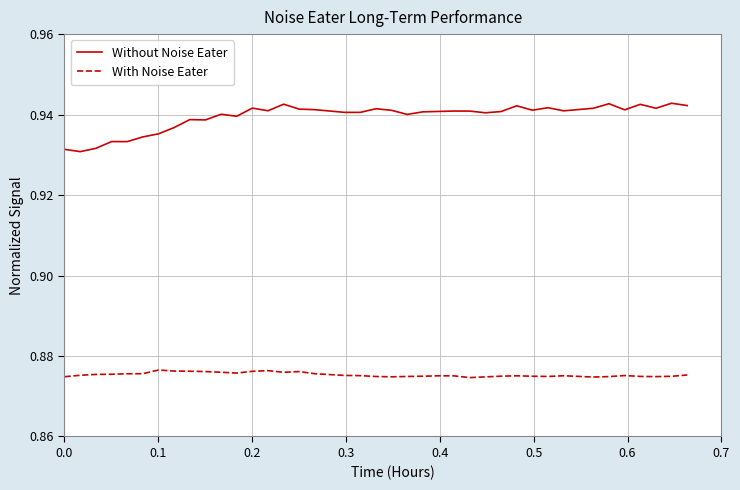

Which series has the largest range (max minus min)?

Without Noise Eater